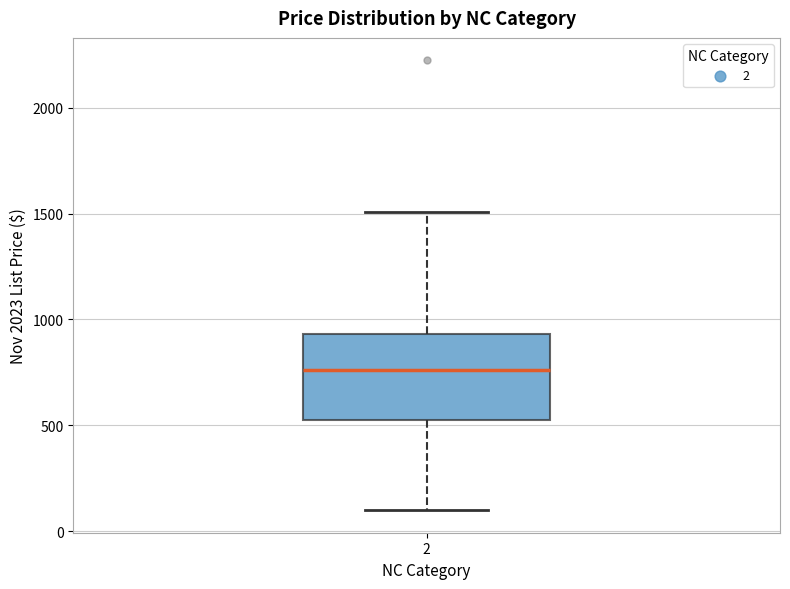

Where does the upper whisker of the box at x = 2 end on the y-axis? The values are not printed on the chart, so give them approximately, as read against the axis.

1500